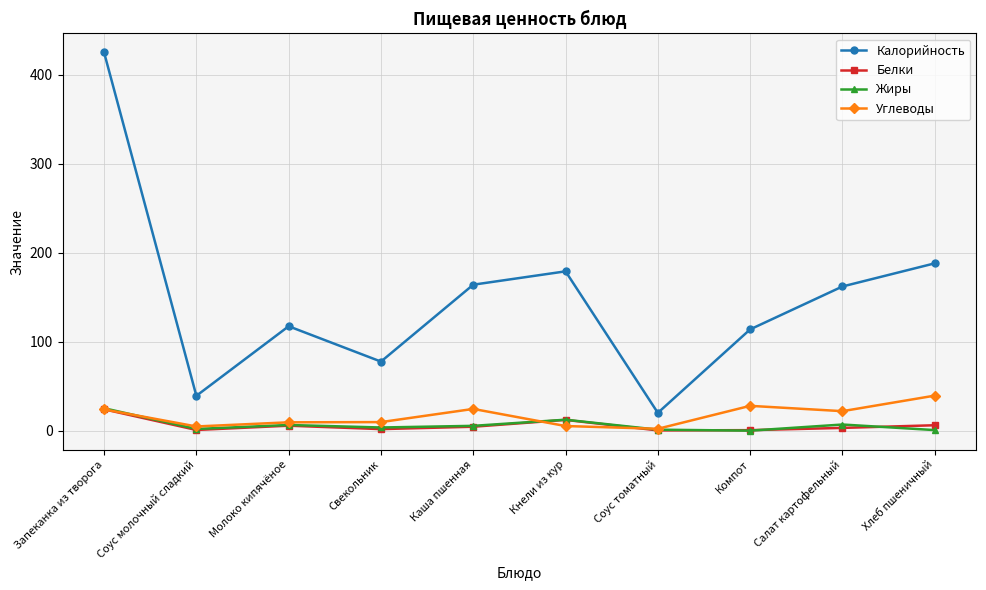

At which category is the sum across all series the highest?

Запеканка из творога